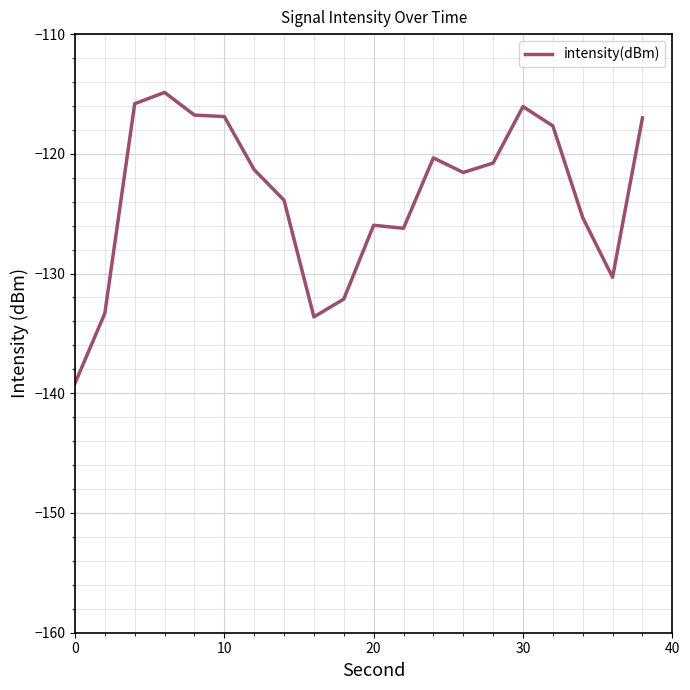

What is the difference between the maximum and minimum values?

24.3